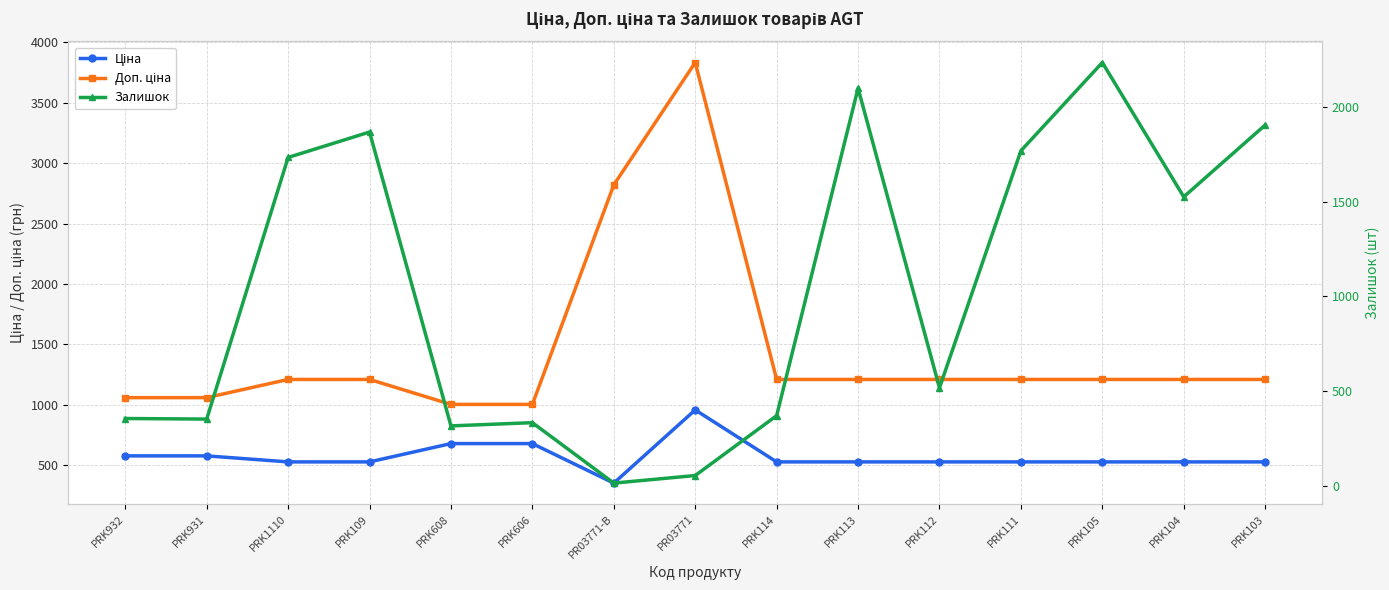

Which category has the lowest value across all series?

PR03771-B